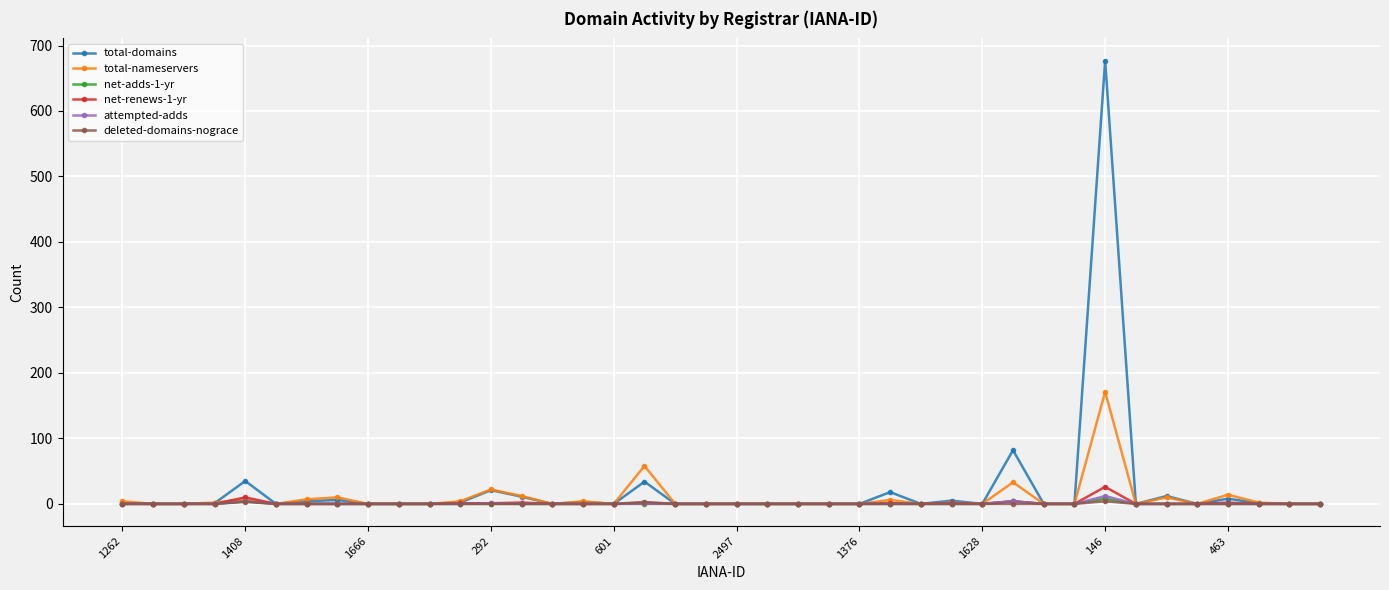

What is the highest value of the total-nameservers series?

171